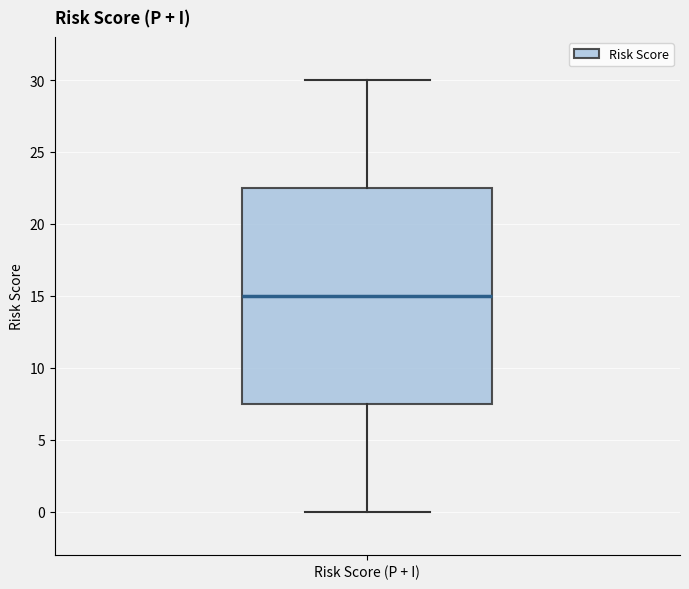

Transcribe this box plot: give where the median line is, the range the box spans, and where the two whiskers end, as read against the y-axis. The values are not printed on the chart, so give them approximately, as read against the axis.

median 15.0, box 7.5 to 22.5, whiskers 0.0 to 30.0